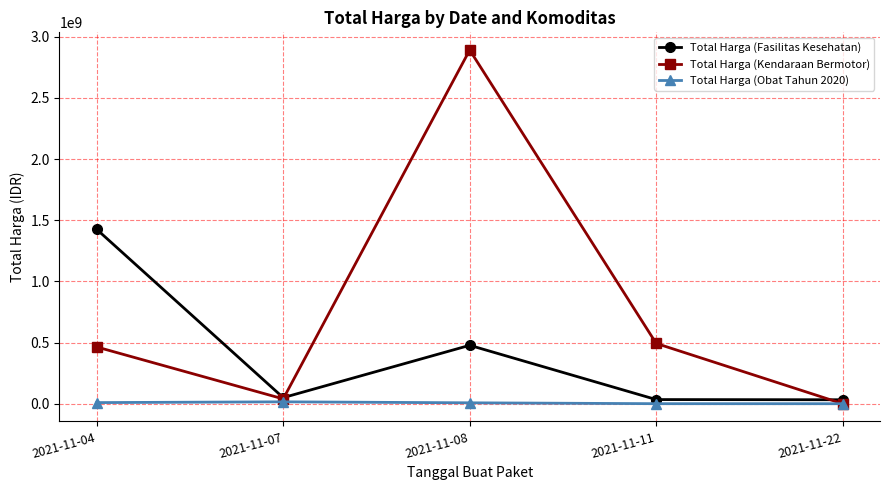

What is the value of the Total Harga (Fasilitas Kesehatan) point at the 2nd from the left?

49730040